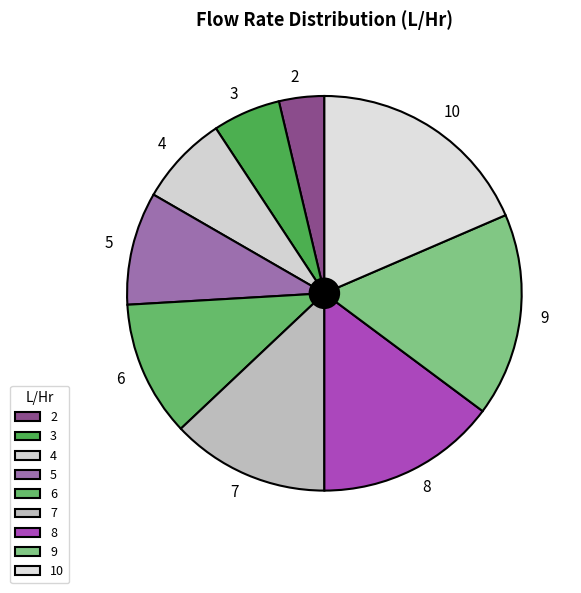

How many slices are in this pie chart?

9